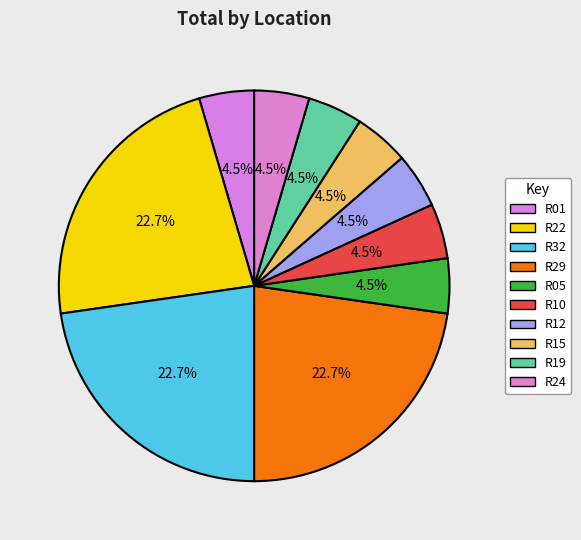

Is the sum of R24 and R01 greater than half?

No